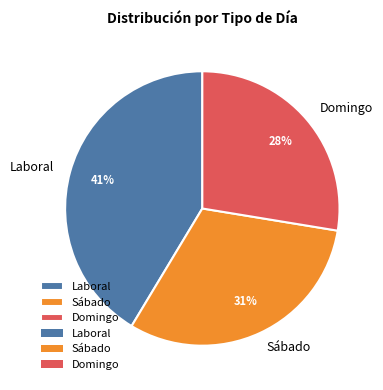

Which slice is the smallest?

Domingo